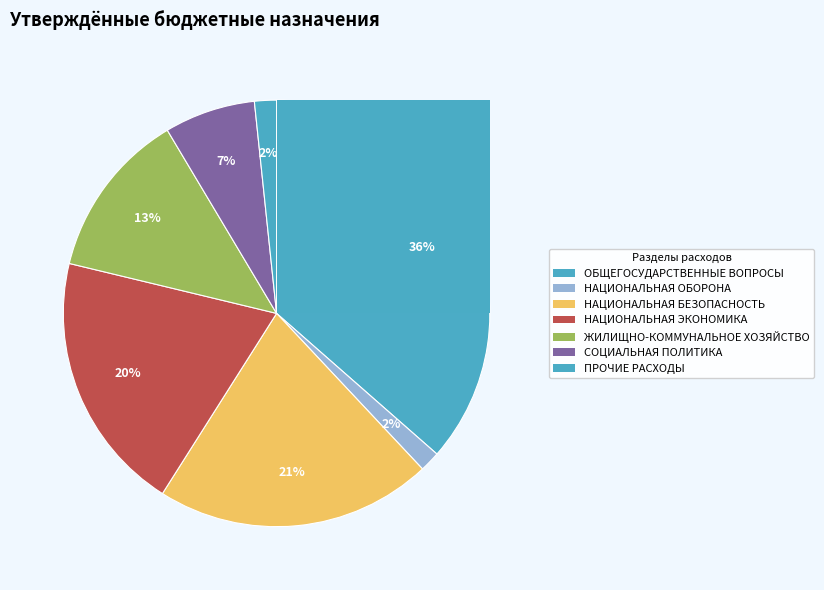

What is the change in value from ОБЩЕГОСУДАРСТВЕННЫЕ ВОПРОСЫ to ПРОЧИЕ РАСХОДЫ?

-6607600